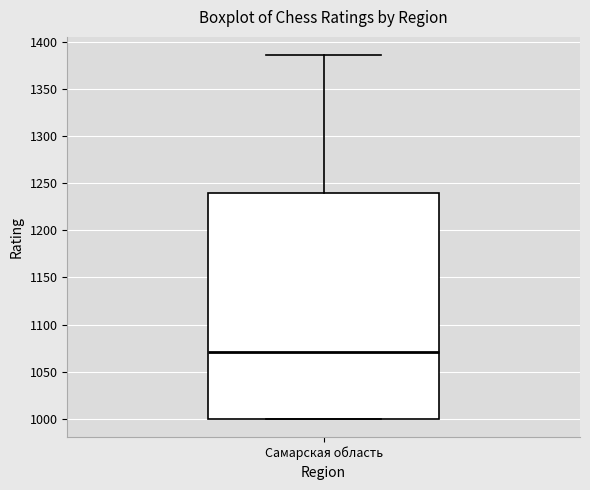

Transcribe this box plot: give where the median line is, the range the box spans, and where the two whiskers end, as read against the y-axis. The values are not printed on the chart, so give them approximately, as read against the axis.

median 1070, box 1000 to 1240, whiskers 1000 to 1385